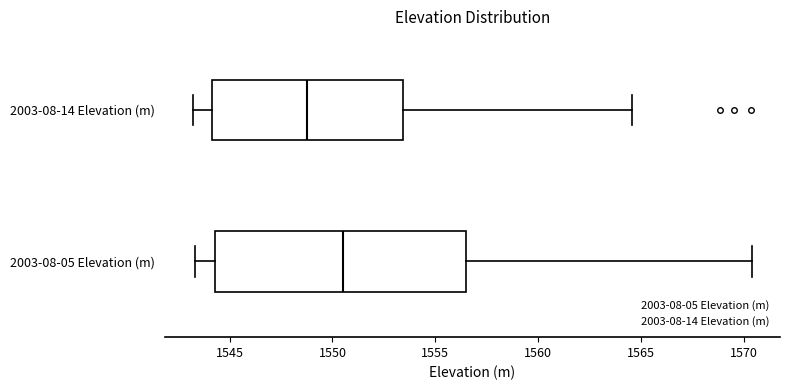

Comparing the boxes themselves (not the whiskers), which one is the widest?

2003-08-05 Elevation (m)